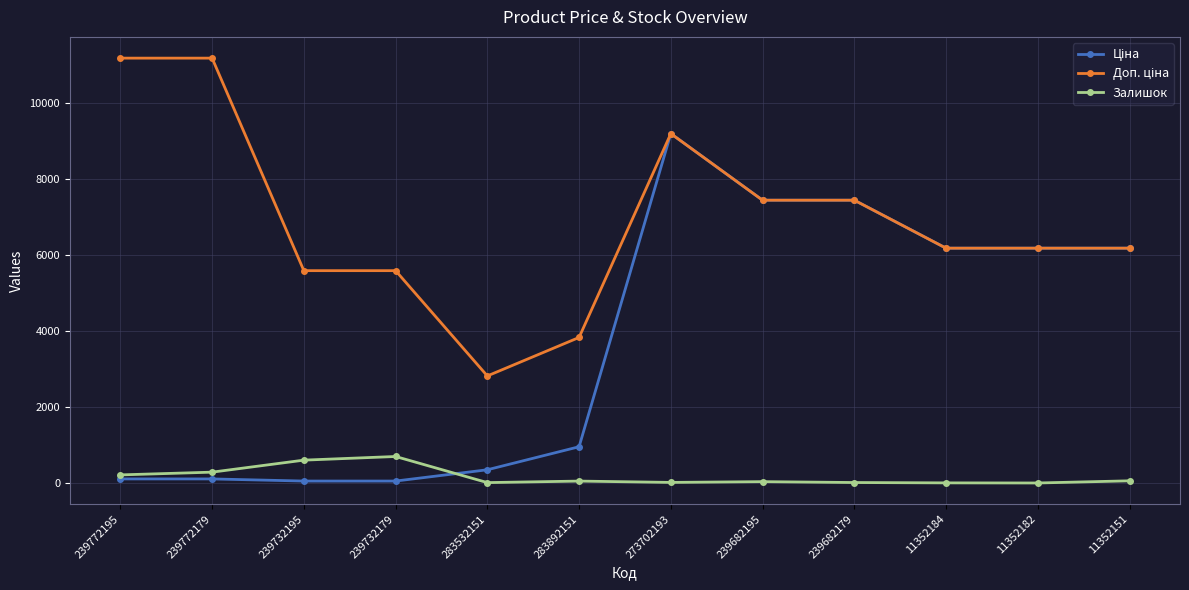

At how many categories does at least one series exceed 2214?

12